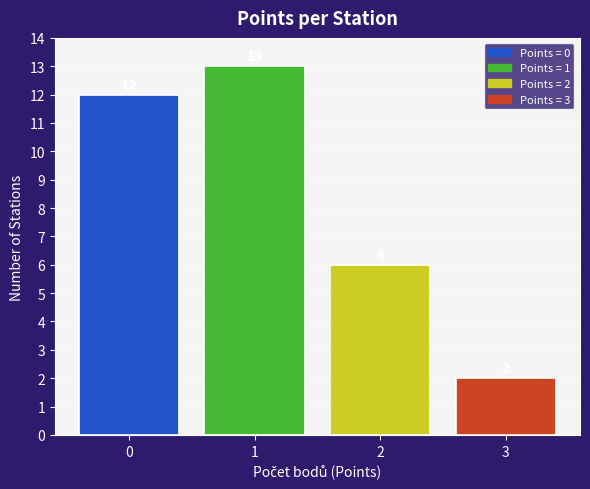

Reading right to left, what are all the values shown in this chart?

3=2	2=6	1=13	0=12